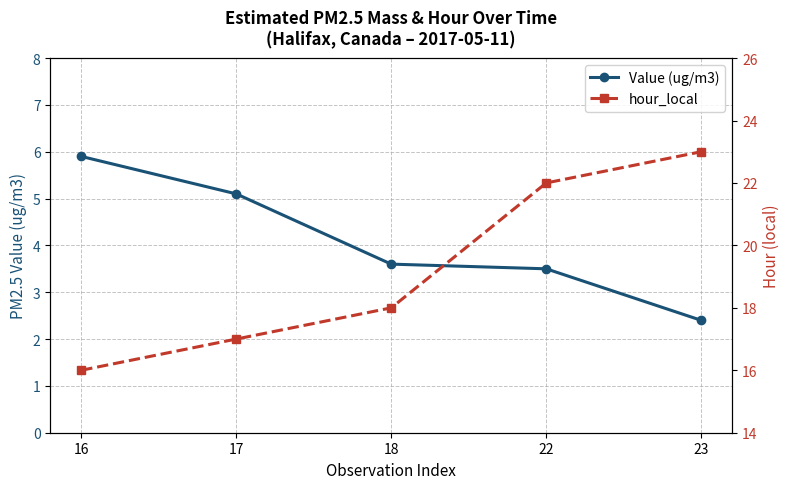

Reading right to left, what are all the values shown in this chart?

Value (ug/m3): 23=2.4	22=3.5	18=3.6	17=5.1	16=5.9
hour_local: 23=23.0	22=22.0	18=18.0	17=17.0	16=16.0